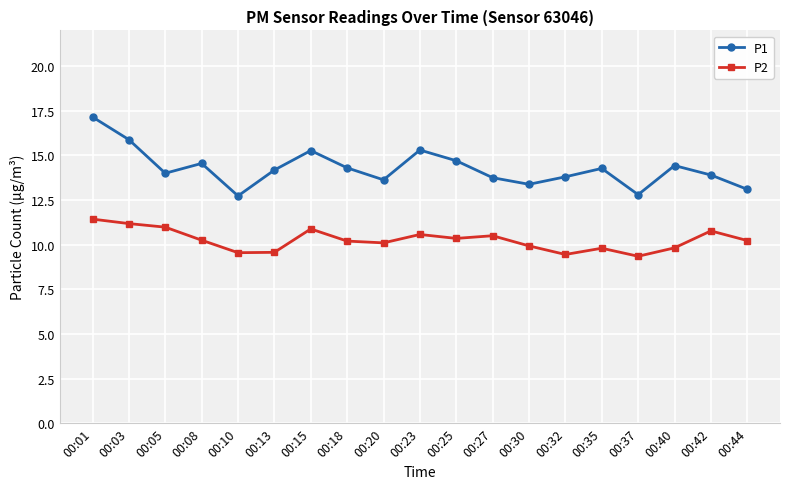

What is the sum of all P2 values?

194.9